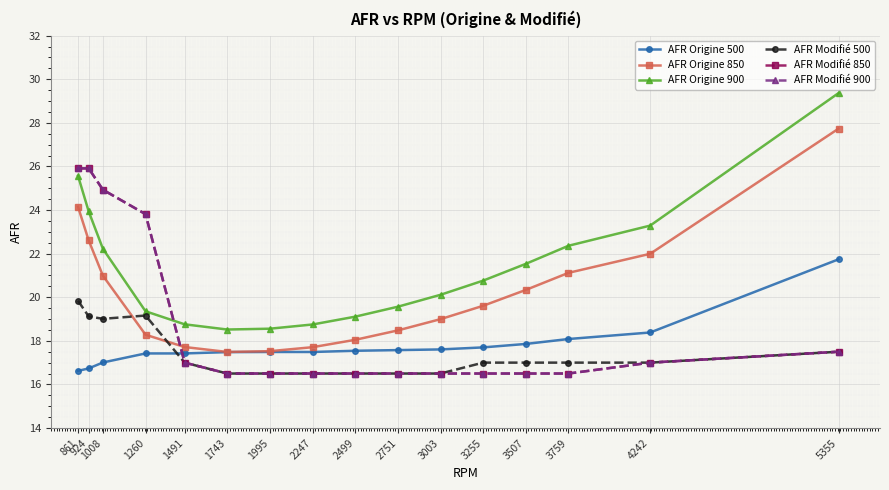

Where is AFR Origine 850 nearest to the value 22?

4242